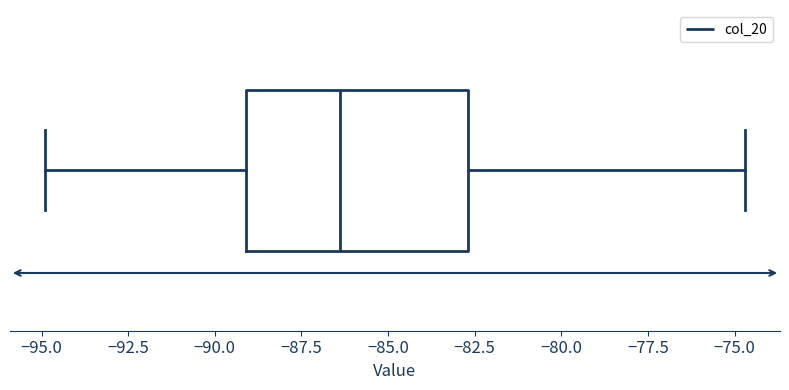

Read this box plot against the x-axis: the position of the median line, the range covered by the box, and the ends of both whiskers. The values are not printed on the chart, so give them approximately, as read against the axis.

median -86.5, box -89.0 to -82.5, whiskers -95.0 to -74.5